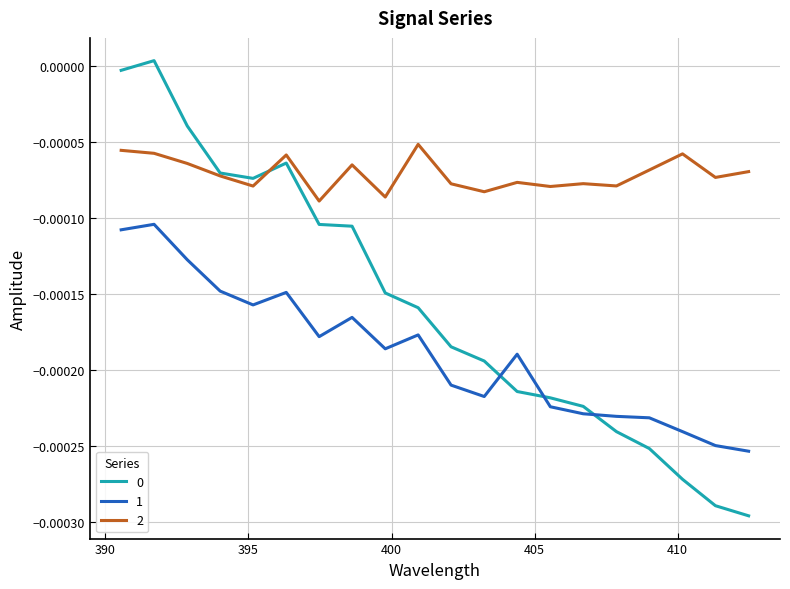

Which series has the largest total across all categories?

2